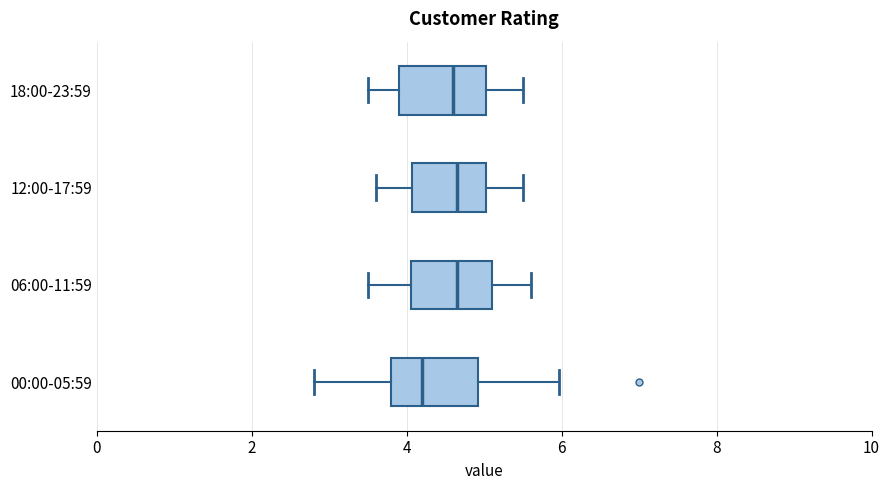

Where is the left edge of the box for 06:00-11:59 on the x-axis? The values are not printed on the chart, so give them approximately, as read against the axis.

4.0